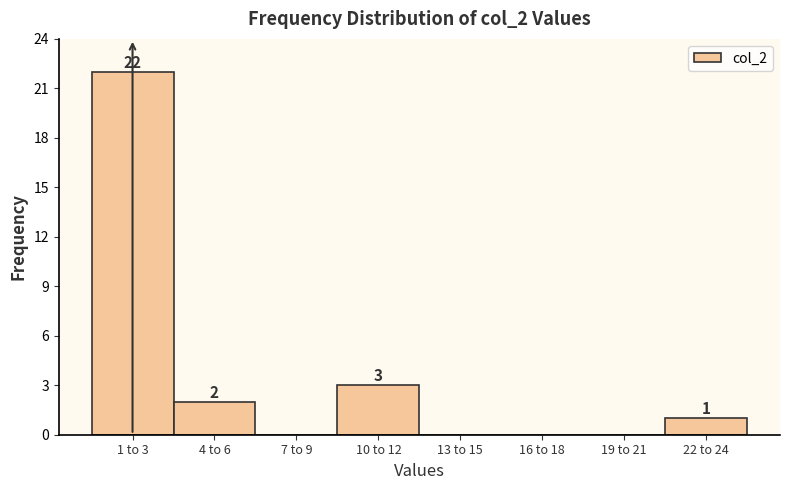

Reading left to right, extract all data points from this chart.

1 to 3=22	4 to 6=2	7 to 9=0	10 to 12=3	13 to 15=0	16 to 18=0	19 to 21=0	22 to 24=1